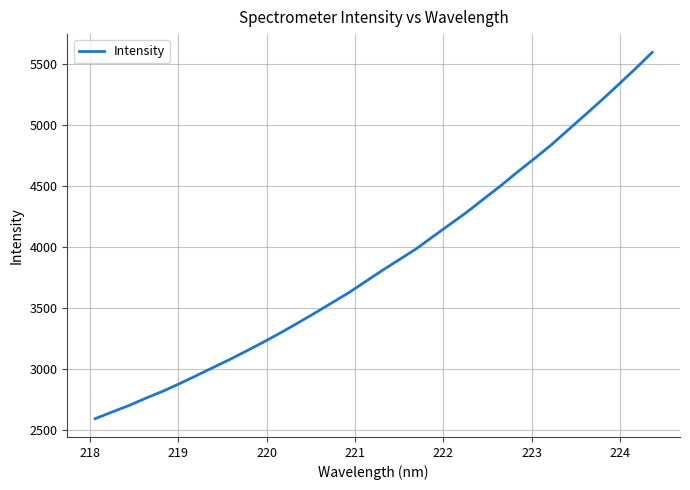

What is the minimum value shown in the chart?

2590.1